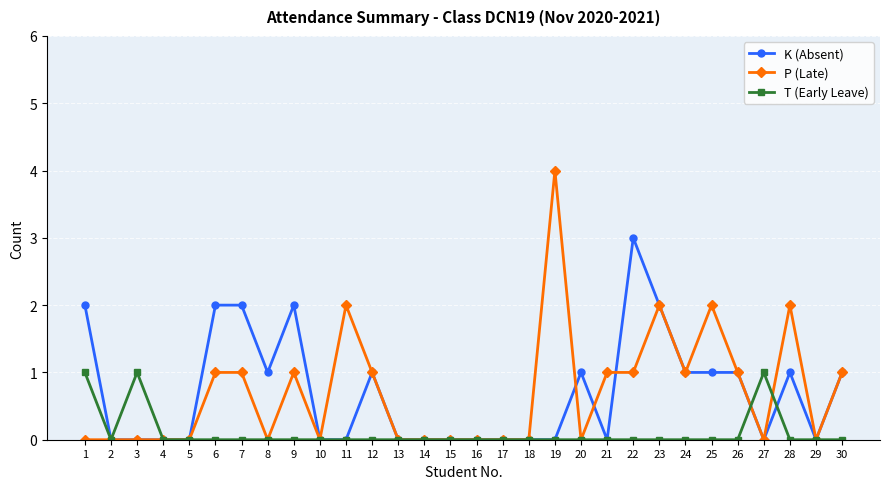

True or false: T (Early Leave) and P (Late) cross at least once.

True